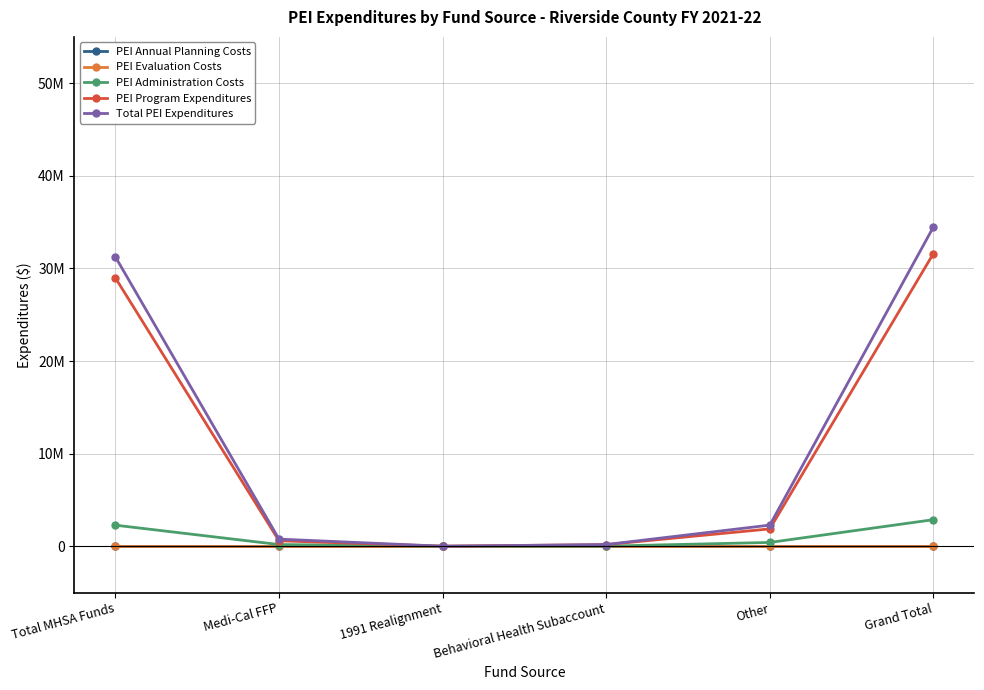

What position from the left is Total MHSA Funds?

1